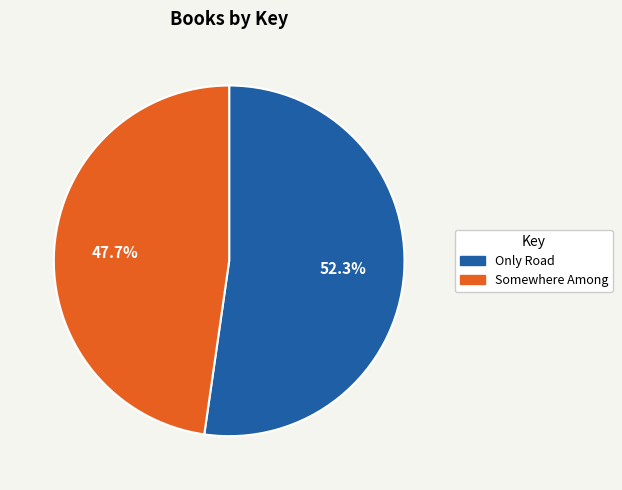

What is the smallest slice in the pie chart?

Somewhere Among